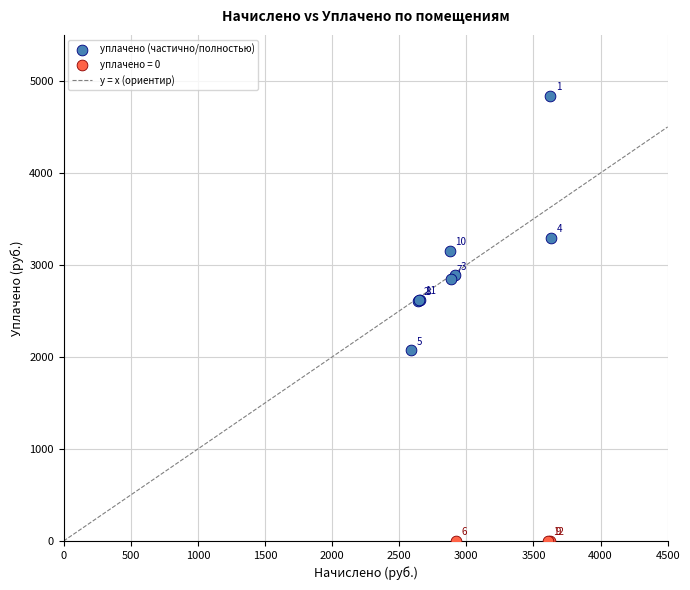

Which series reaches the maximum Y coordinate?

уплачено (частично/полностью)